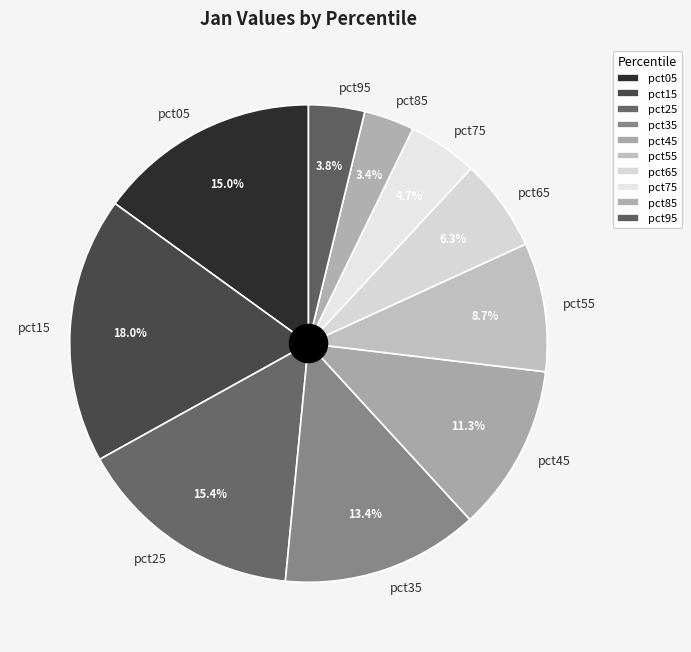

How many segments does this pie chart have?

10